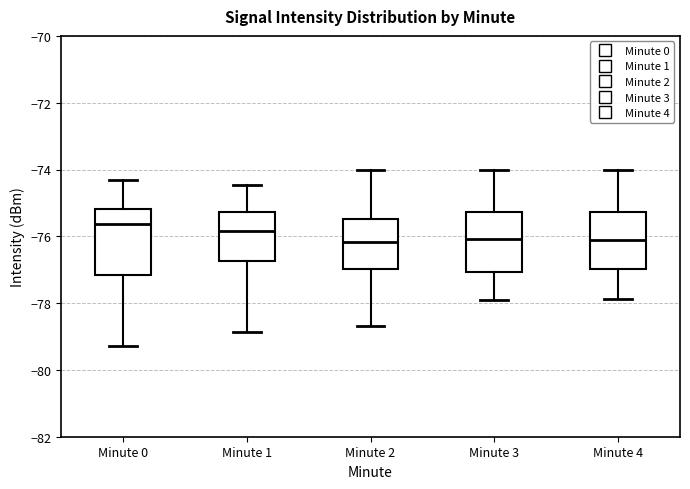

Where does the upper whisker of the box for Minute 0 end on the y-axis? The values are not printed on the chart, so give them approximately, as read against the axis.

-74.4